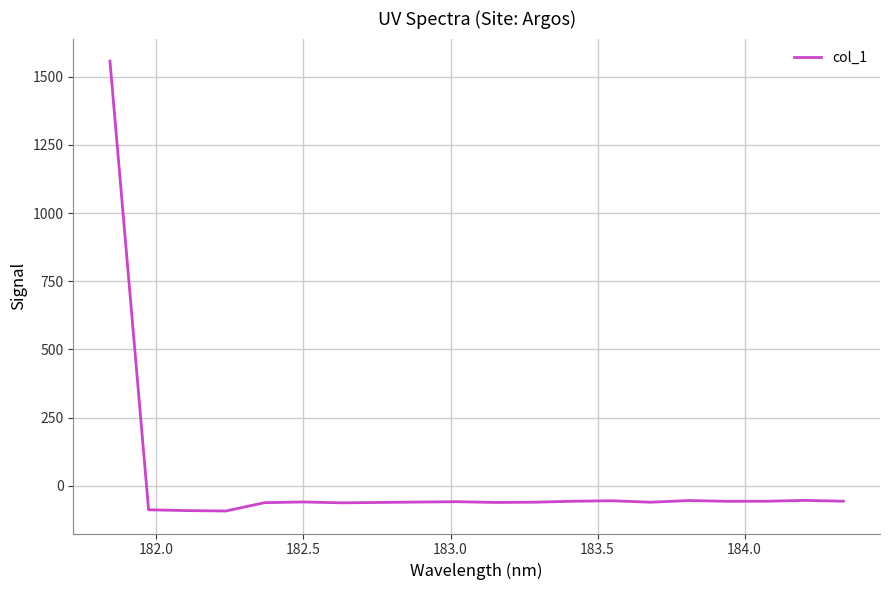

What is the difference between the maximum and minimum values?

1649.0